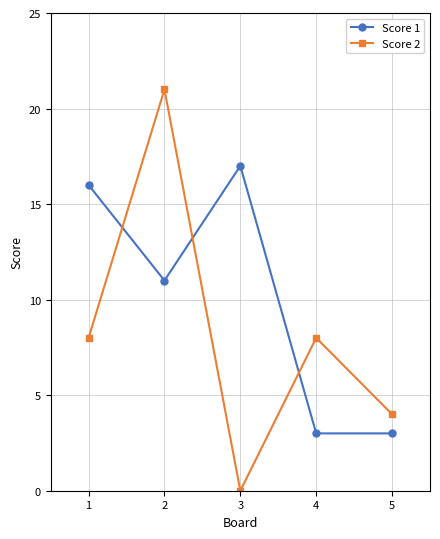

What is the sum of all Score 1 values?

50